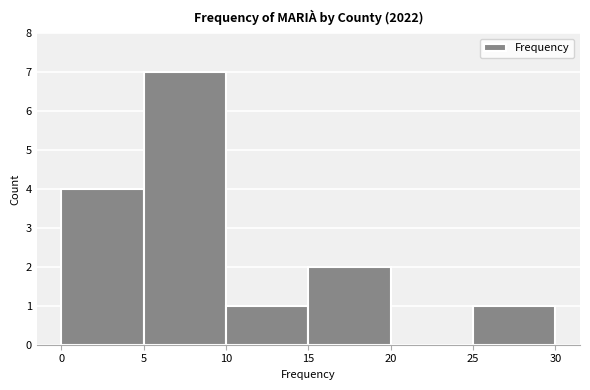

Reading left to right, transcribe this chart: for each bar, give the range it covers on the x-axis and its height. The values are not printed on the chart, so give them approximately, as read against the axis.

0 to 5: 4
5 to 10: 7
10 to 15: 1
15 to 20: 2
20 to 25: 0
25 to 30: 1